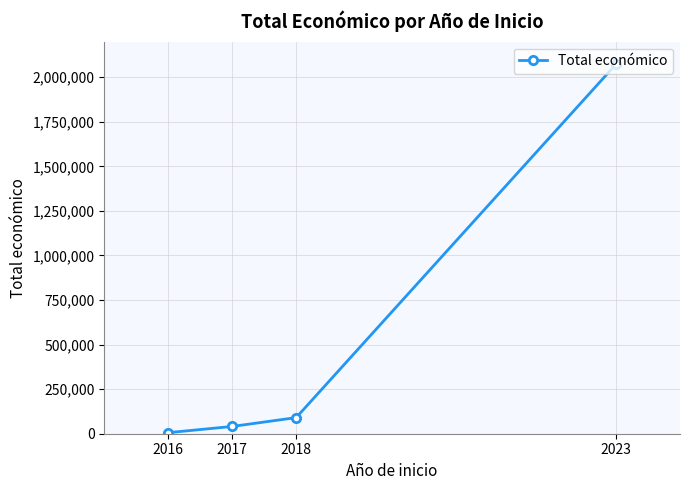

What value does the data have at 2023?

2073206